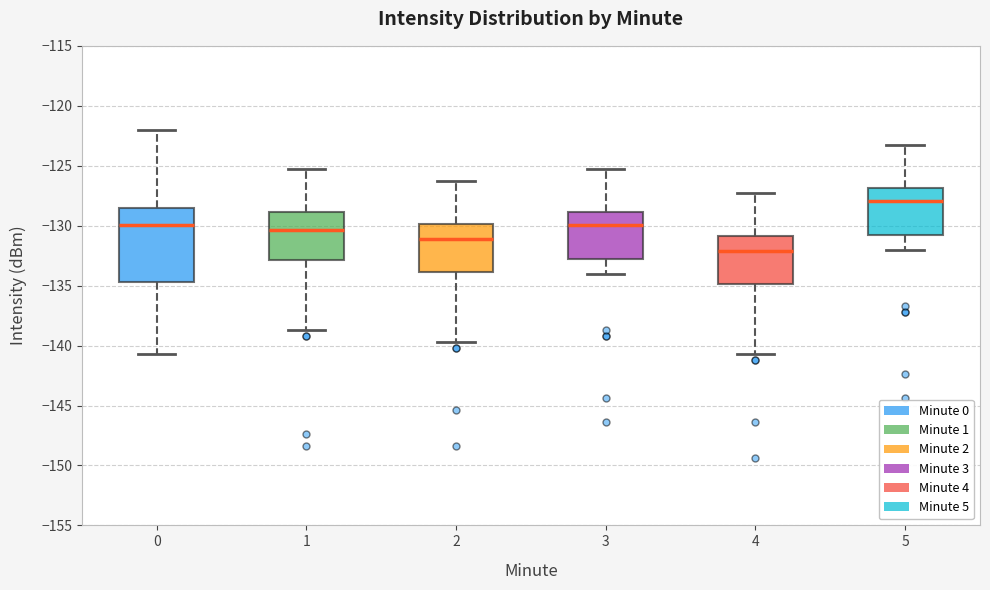

Reading left to right, transcribe this box plot: for each box, give where its median line is, the range the box spans, and where its two whiskers end, as read against the y-axis. The values are not printed on the chart, so give them approximately, as read against the axis.

0: median -130.0, box -134.5 to -128.5, whiskers -140.5 to -122.0
1: median -130.5, box -133.0 to -129.0, whiskers -138.5 to -125.5
2: median -131.0, box -134.0 to -130.0, whiskers -139.5 to -126.5
3: median -130.0, box -133.0 to -129.0, whiskers -134.0 to -125.5
4: median -132.0, box -135.0 to -131.0, whiskers -140.5 to -127.5
5: median -128.0, box -131.0 to -127.0, whiskers -132.0 to -123.5